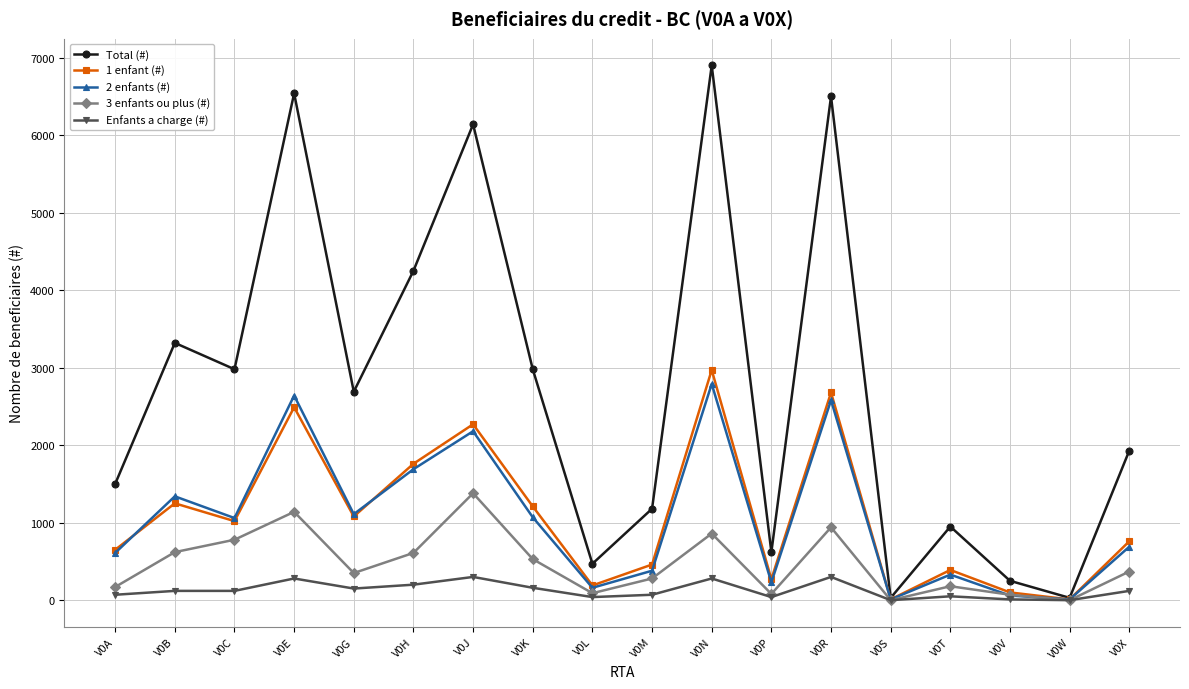

Which series changed the most between V0E and V0K?

Total (#)